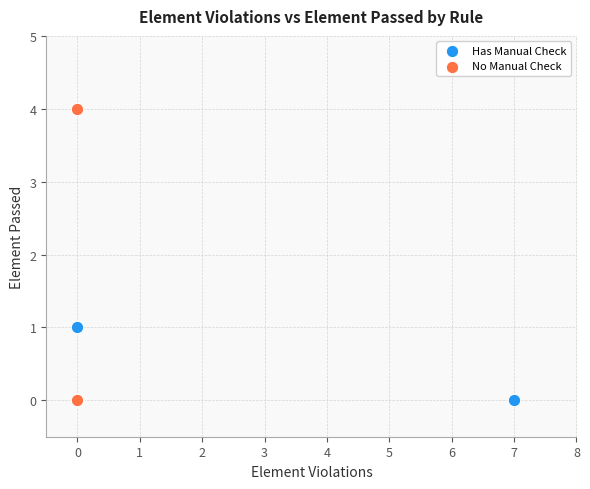

What are all the series names shown in the legend?

Has Manual Check, No Manual Check